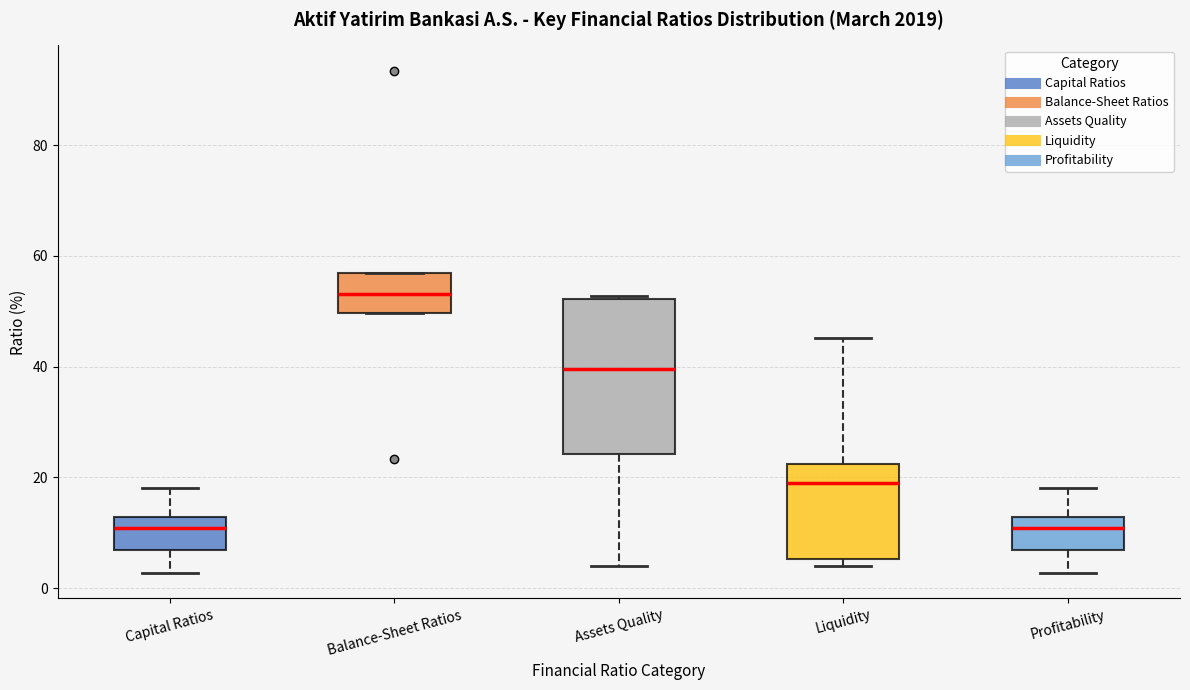

Reading left to right, read every box against the y-axis: the position of its median line, the range the box covers, and the ends of its whiskers. The values are not printed on the chart, so give them approximately, as read against the axis.

Capital Ratios: median 10, box 6 to 12, whiskers 2 to 18
Balance-Sheet Ratios: median 54, box 50 to 56, whiskers 50 to 56
Assets Quality: median 40, box 24 to 52, whiskers 4 to 52
Liquidity: median 20, box 6 to 22, whiskers 4 to 46
Profitability: median 10, box 6 to 12, whiskers 2 to 18